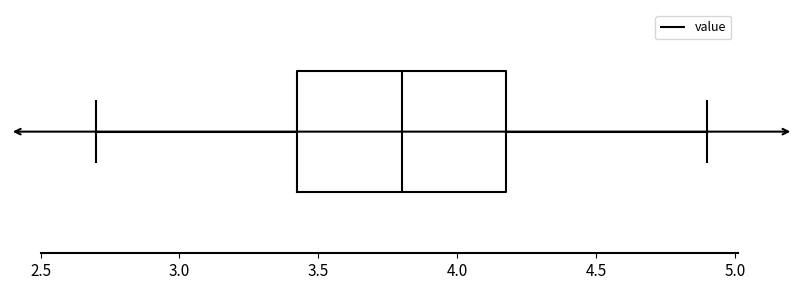

Read this box plot against the x-axis: the position of the median line, the range covered by the box, and the ends of both whiskers. The values are not printed on the chart, so give them approximately, as read against the axis.

median 3.80, box 3.45 to 4.20, whiskers 2.70 to 4.90